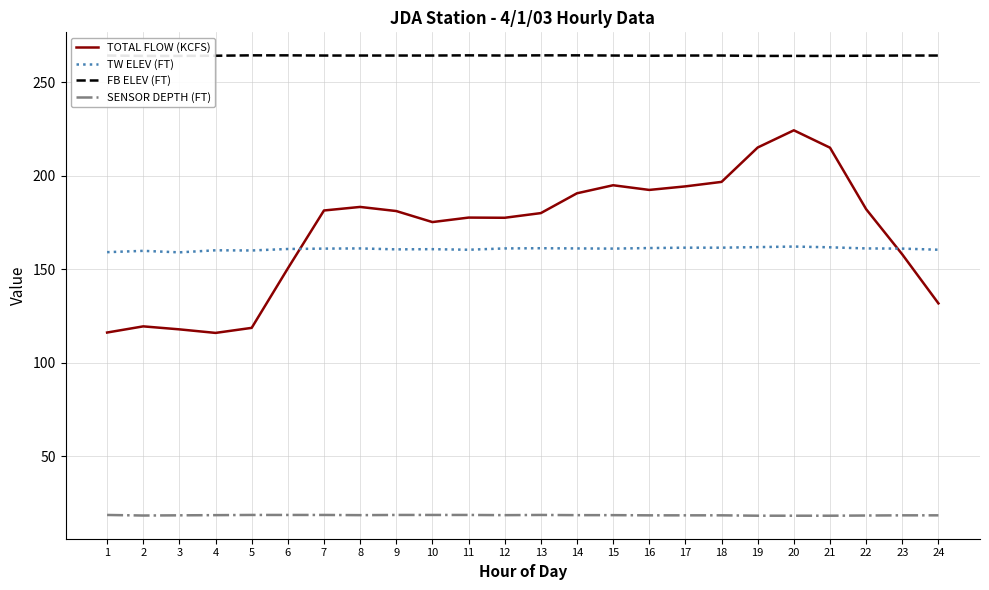

At which category does FB ELEV (FT) reach its first local peak?

11